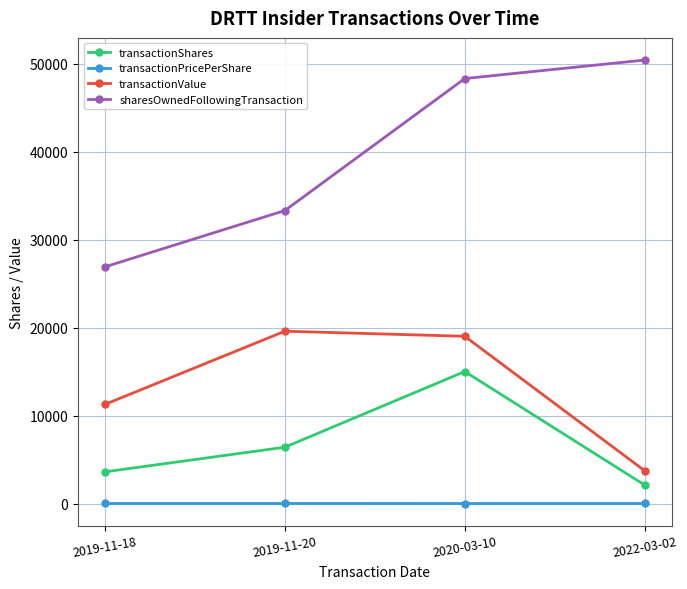

How many data points in transactionPricePerShare are less than 3?

2